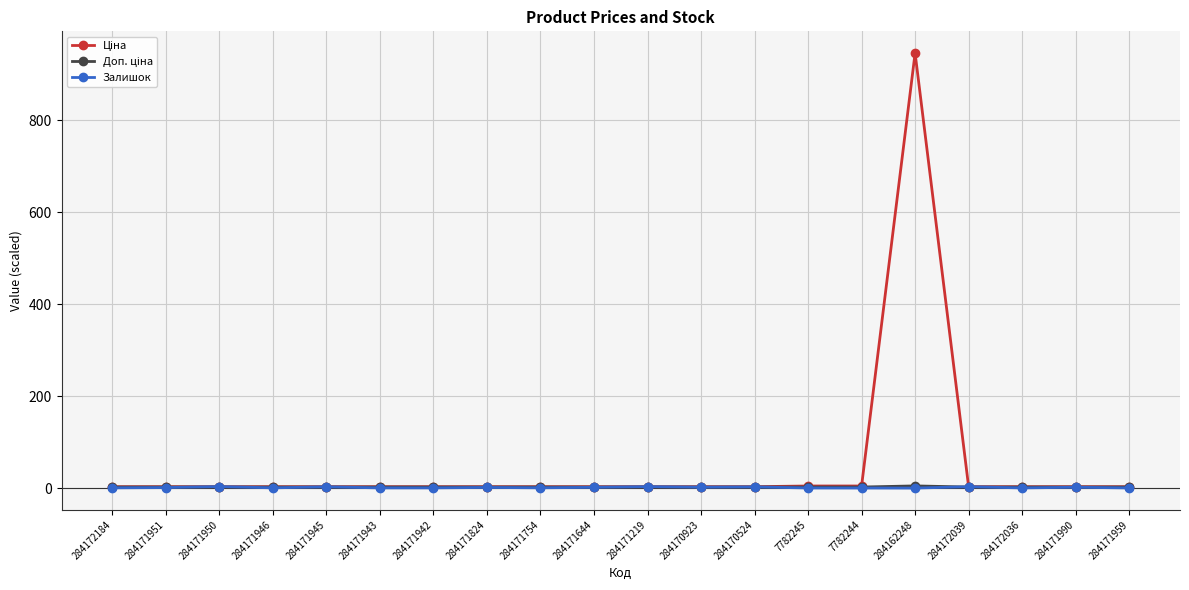

How many values in the Залишок series are below 1?

10